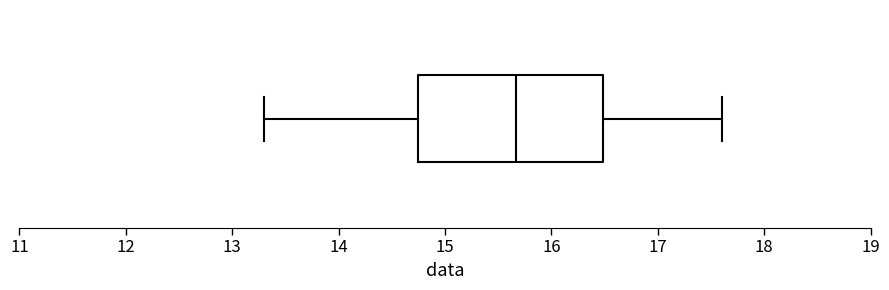

Read this box plot against the x-axis: the position of the median line, the range covered by the box, and the ends of both whiskers. The values are not printed on the chart, so give them approximately, as read against the axis.

median 15.7, box 14.8 to 16.5, whiskers 13.3 to 17.6